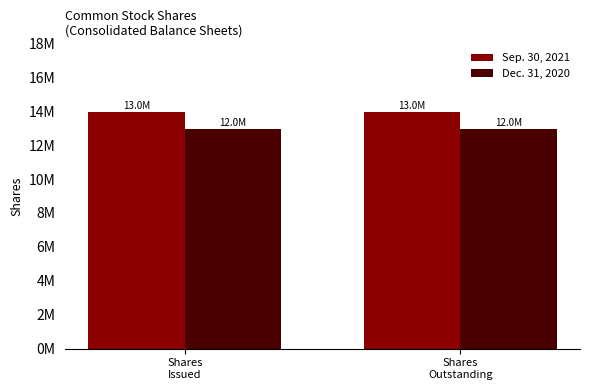

What are all the series names shown in the legend?

Sep. 30, 2021, Dec. 31, 2020